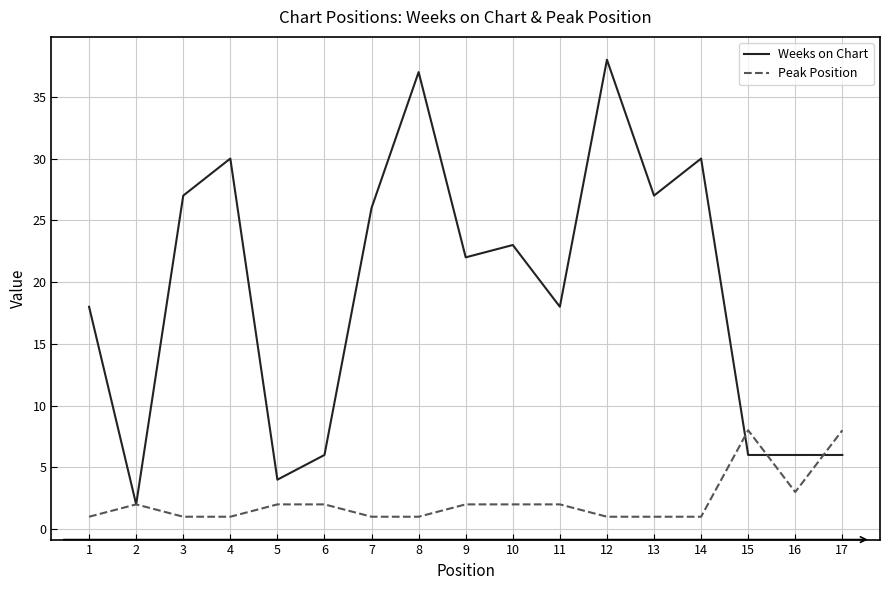

Which series changed the most between 1 and 14?

Weeks on Chart